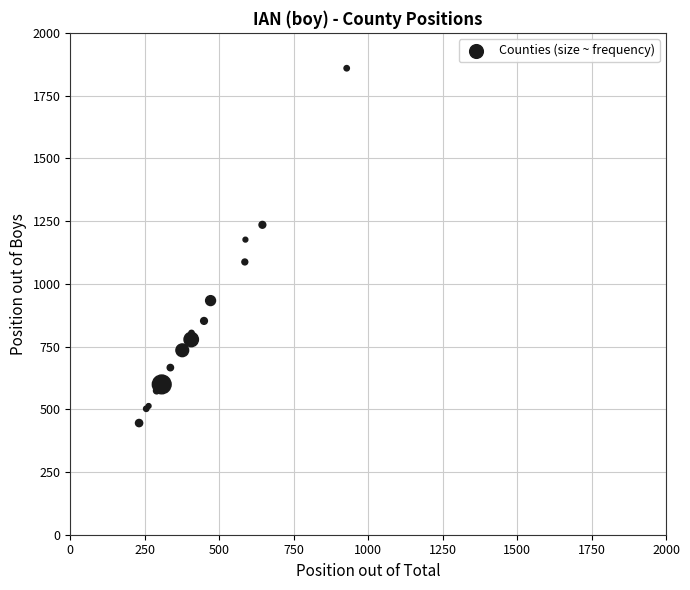

What Y value in the scatter plot is closest to 1152?

1176